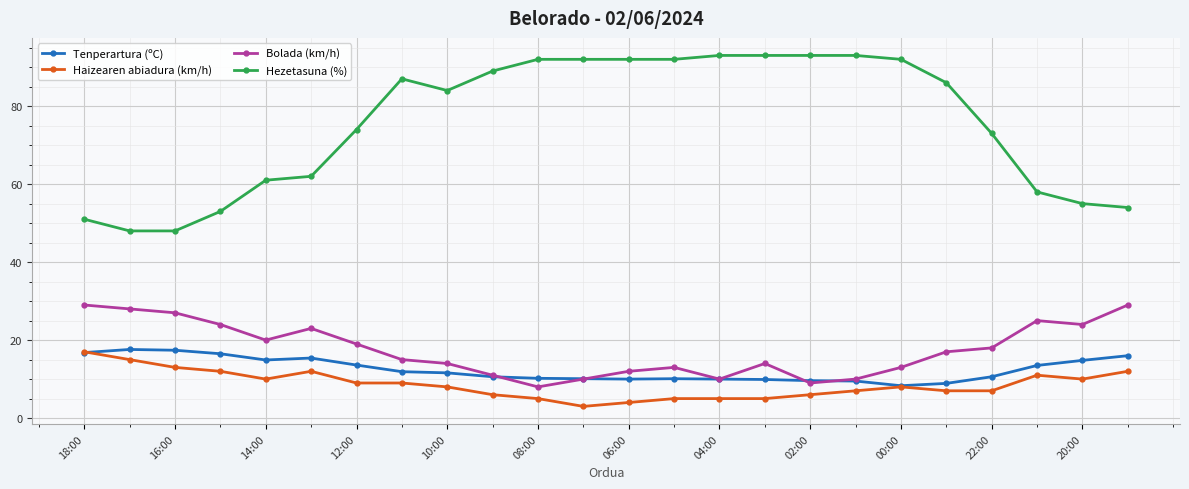

What are all the series names shown in the legend?

Tenperartura (ºC), Haizearen abiadura (km/h), Bolada (km/h), Hezetasuna (%)